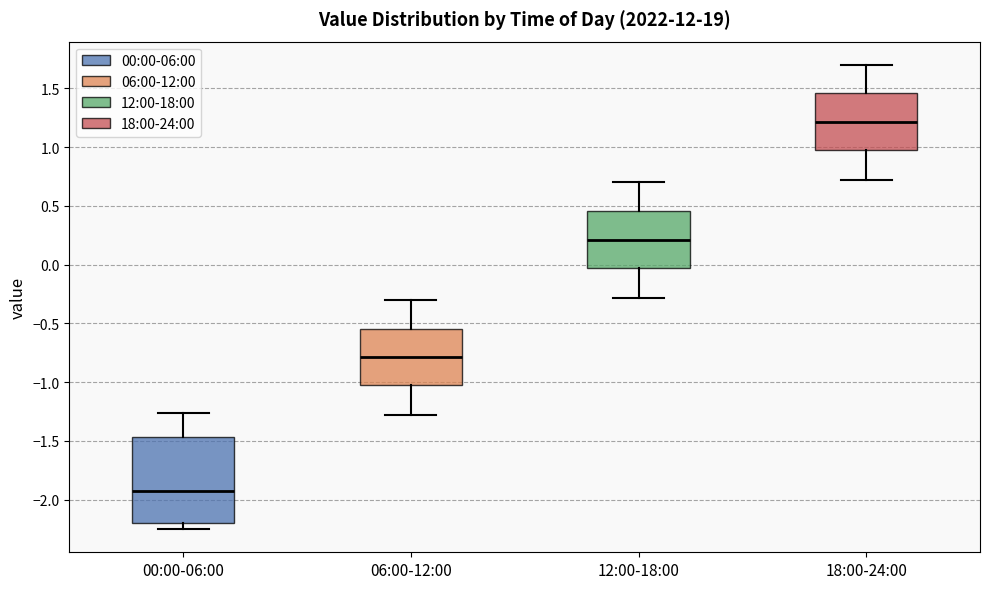

Which box has the highest median line?

18:00-24:00